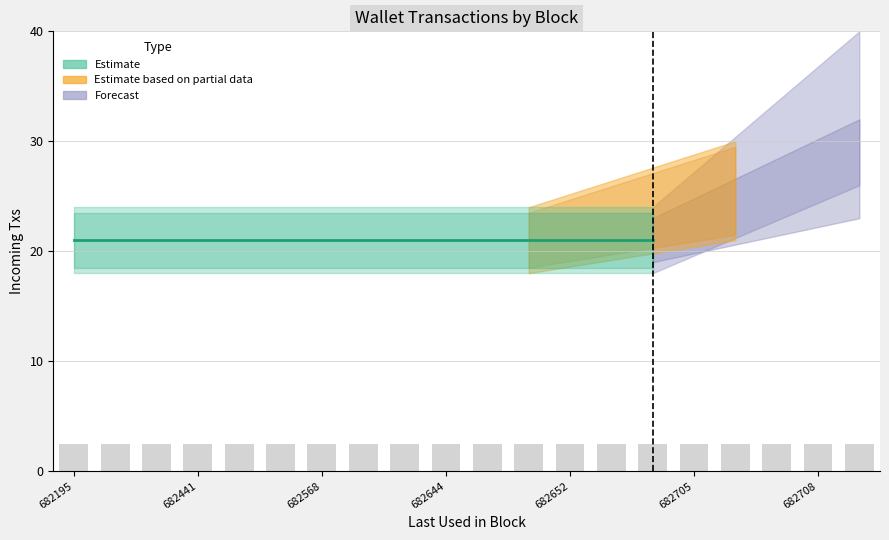

Between 682702 and 682646, which is larger?

682702